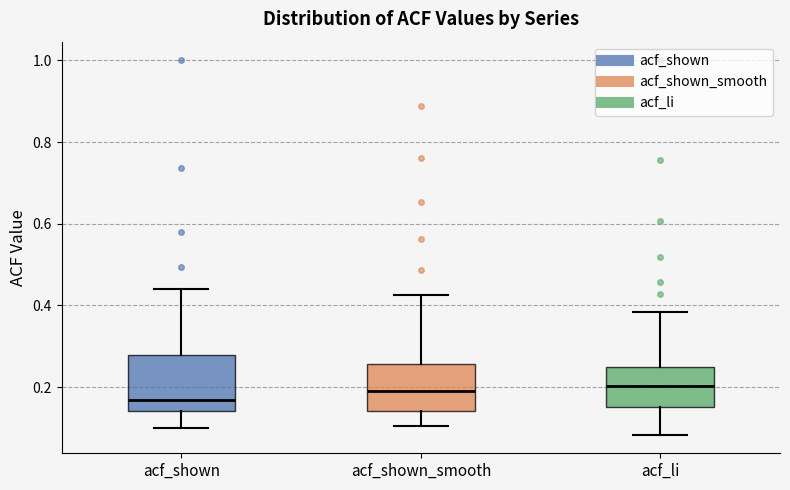

Reading left to right, read every box against the y-axis: the position of its median line, the range the box covers, and the ends of its whiskers. The values are not printed on the chart, so give them approximately, as read against the axis.

acf_shown: median 0.16, box 0.14 to 0.28, whiskers 0.10 to 0.44
acf_shown_smooth: median 0.18, box 0.14 to 0.26, whiskers 0.10 to 0.42
acf_li: median 0.20, box 0.16 to 0.26, whiskers 0.08 to 0.38